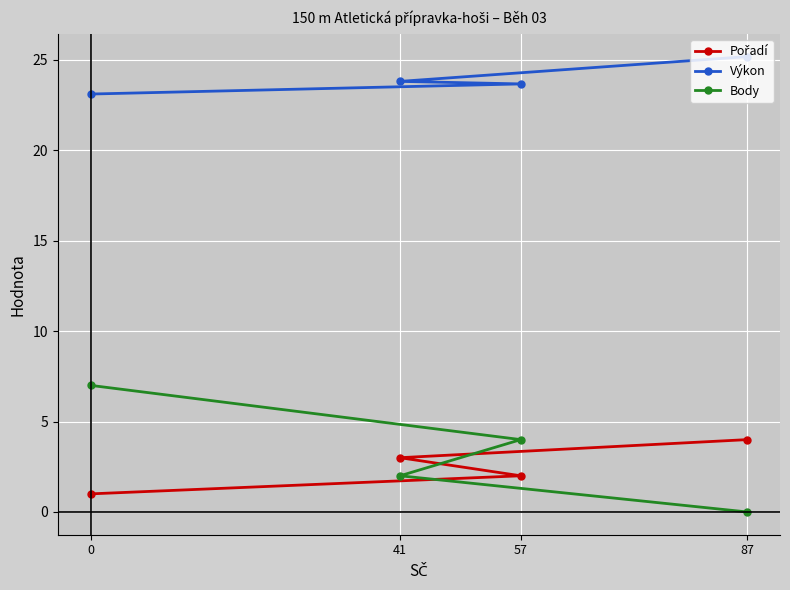

What is the greatest value displayed?

25.2